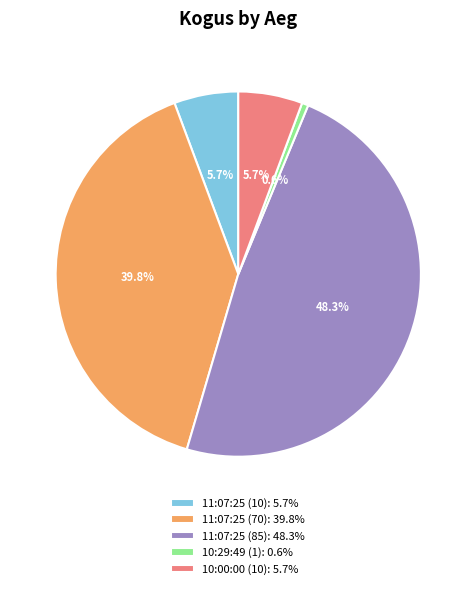

To the nearest percent, what is the combined percentage of 10:00:00 (10) and 11:07:25 (85)?

54%